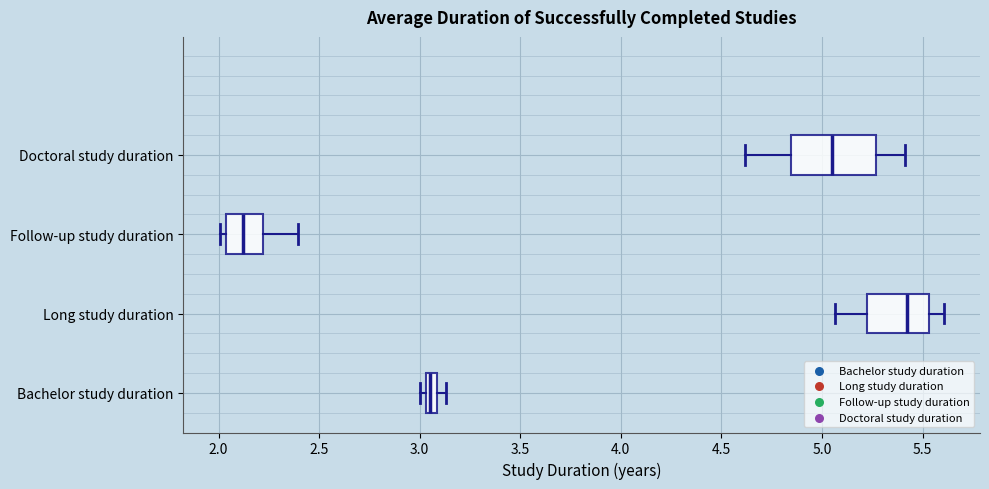

Which box has the furthest to the right median line?

Long study duration